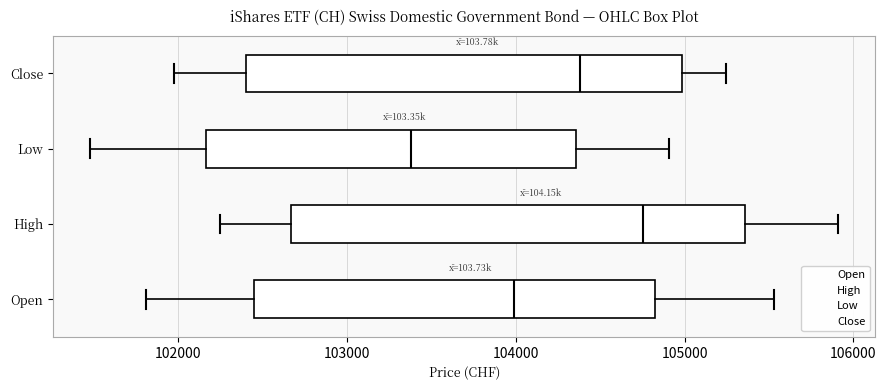

Which box has the furthest to the left median line?

Low